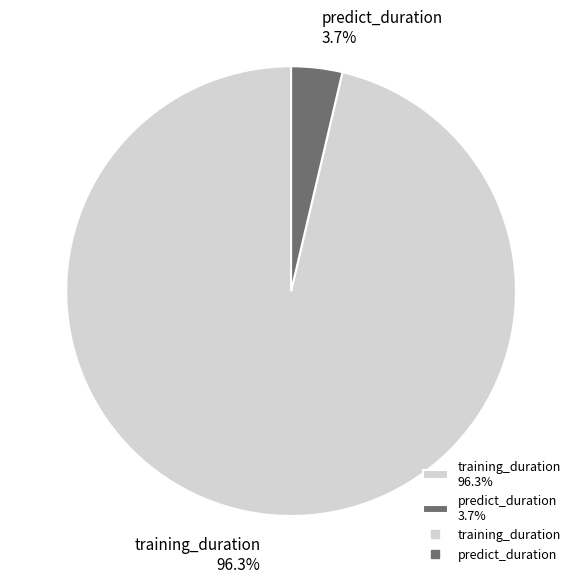

The training_duration slice represents 96% of the pie. True or false?

True